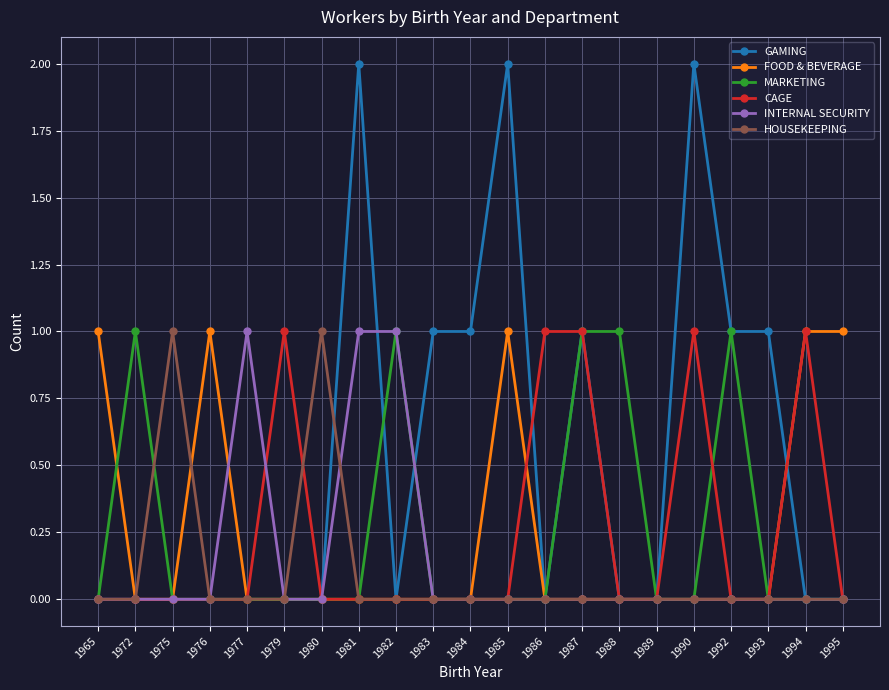

True or false: CAGE has a value of 0 at 1990.

False